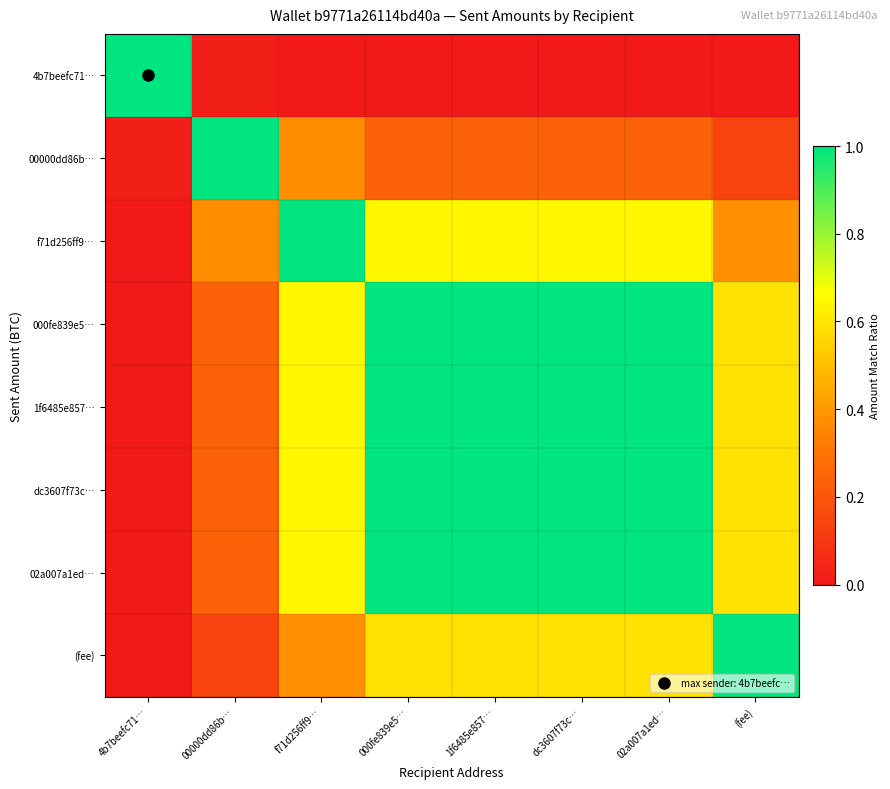

Which series has the largest total across all categories?

1f6485e857…